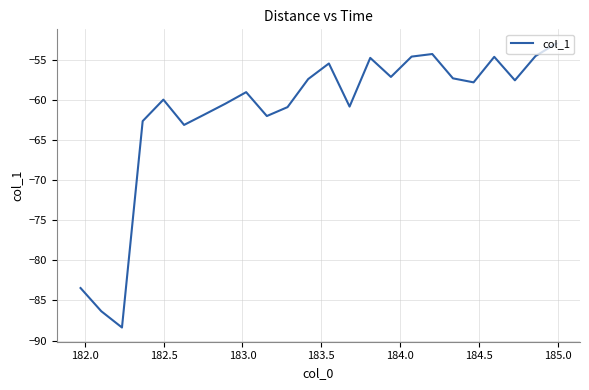

What is the smallest value displayed?

-88.4